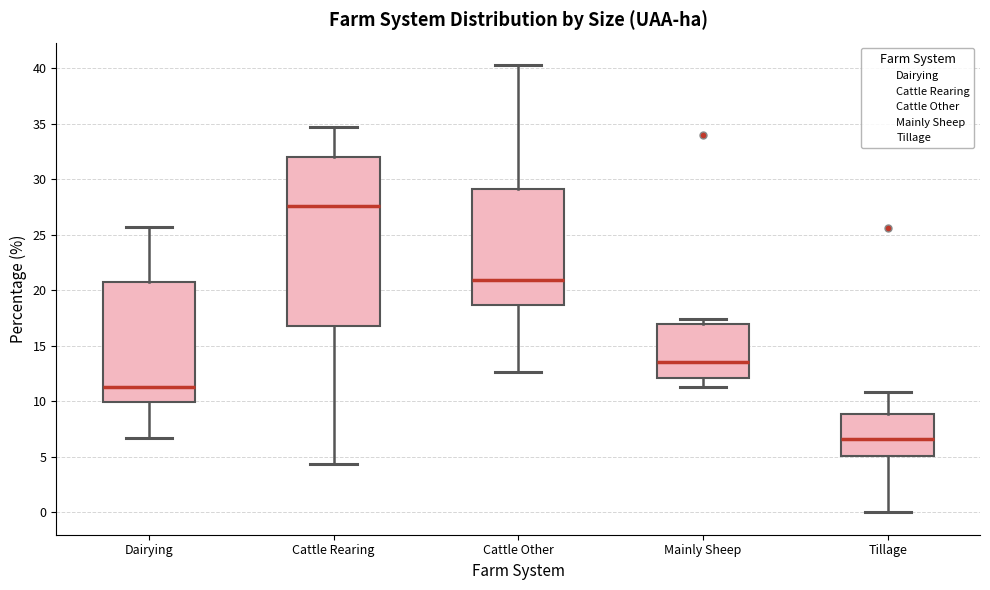

Which box has the lowest median line?

Tillage